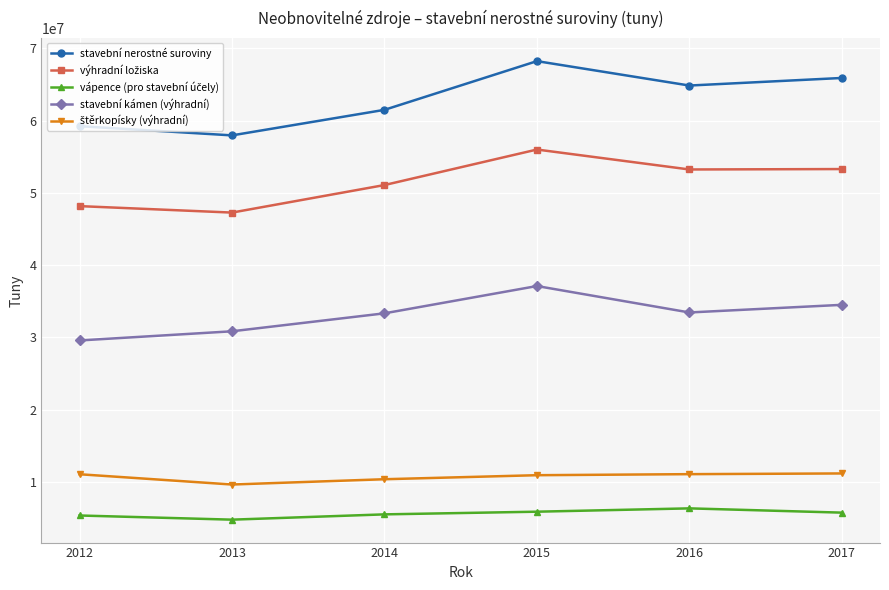

What is the total value across all series at 2016?

168904500